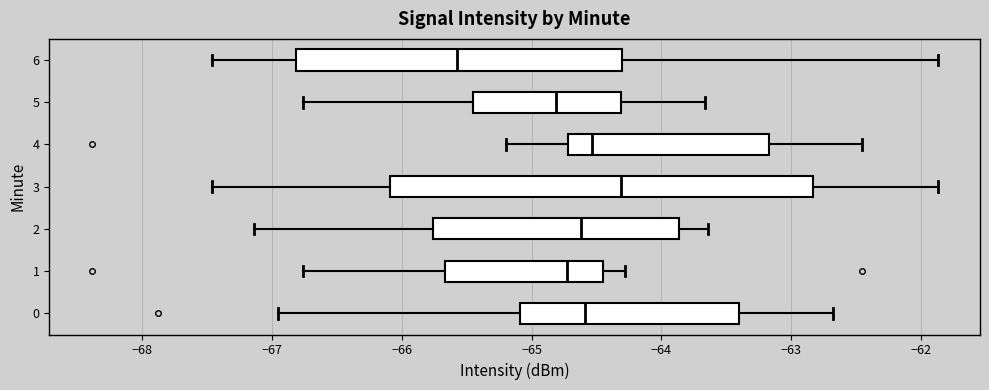

Reading bottom to top, transcribe this box plot: for each box, give where its median line is, the range the box spans, and where its two whiskers end, as read against the x-axis. The values are not printed on the chart, so give them approximately, as read against the axis.

0: median -64.6, box -65.1 to -63.4, whiskers -66.9 to -62.7
1: median -64.7, box -65.7 to -64.4, whiskers -66.8 to -64.3
2: median -64.6, box -65.8 to -63.9, whiskers -67.1 to -63.6
3: median -64.3, box -66.1 to -62.8, whiskers -67.5 to -61.9
4: median -64.5, box -64.7 to -63.2, whiskers -65.2 to -62.4
5: median -64.8, box -65.4 to -64.3, whiskers -66.8 to -63.7
6: median -65.6, box -66.8 to -64.3, whiskers -67.5 to -61.9